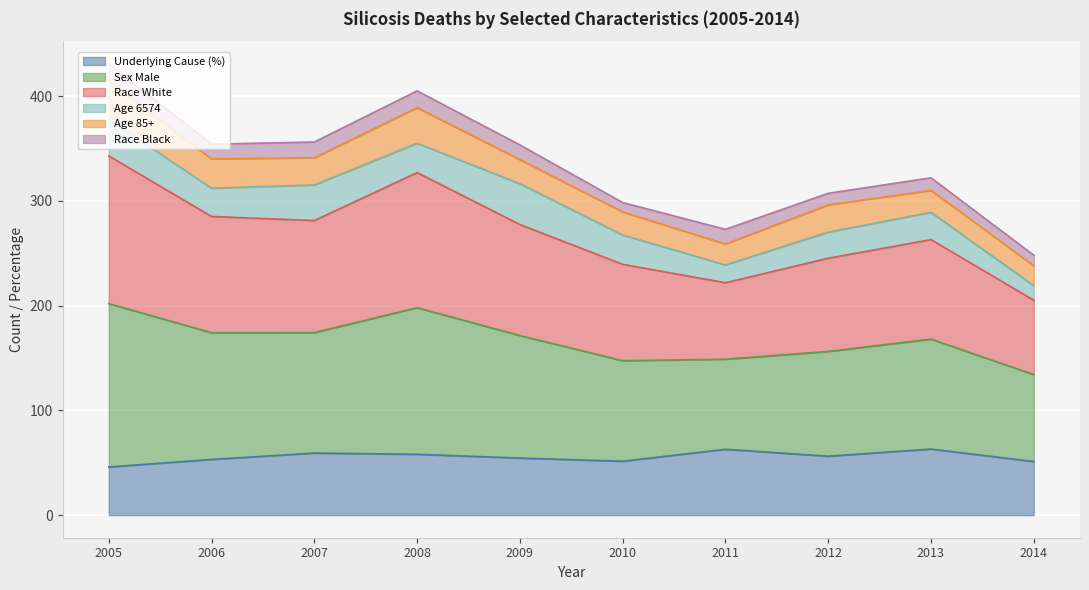

Where is the first local minimum for Sex Male?

2007